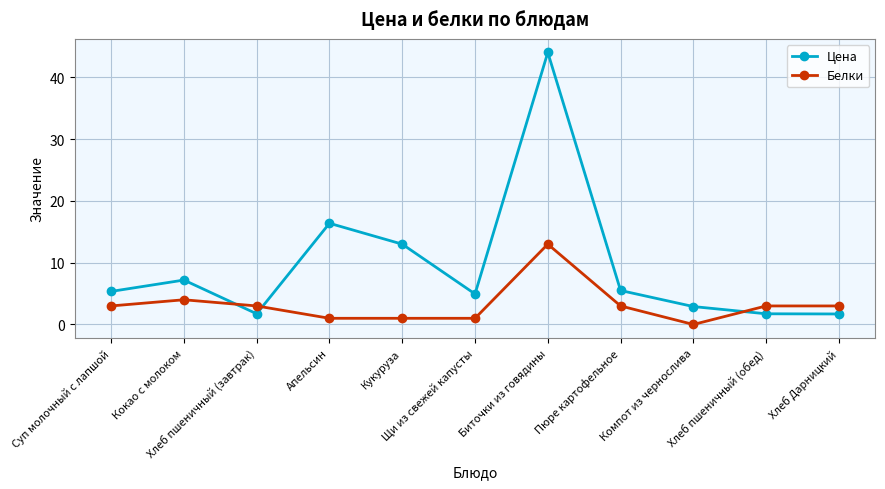

At which category does the chart reach its minimum across all series?

Компот из чернослива